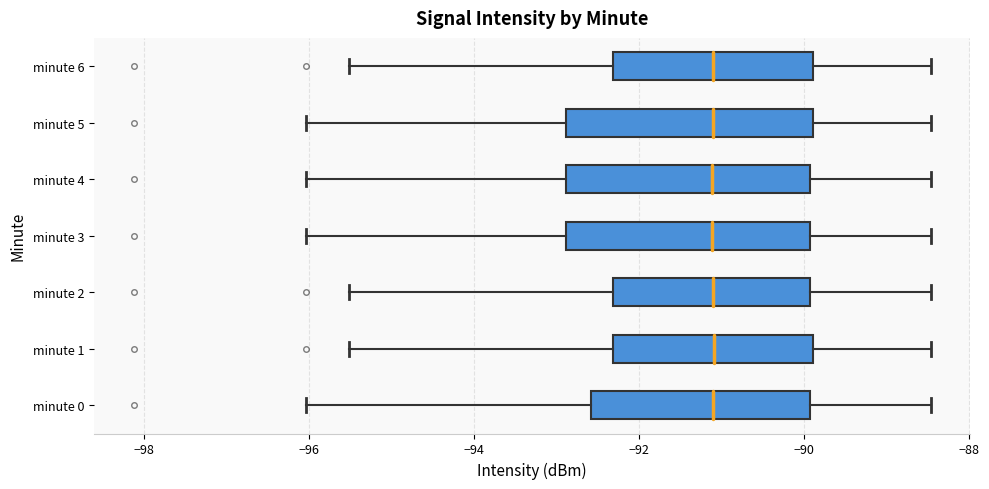

Where does the right whisker of the box for minute 1 end on the x-axis? The values are not printed on the chart, so give them approximately, as read against the axis.

-88.4